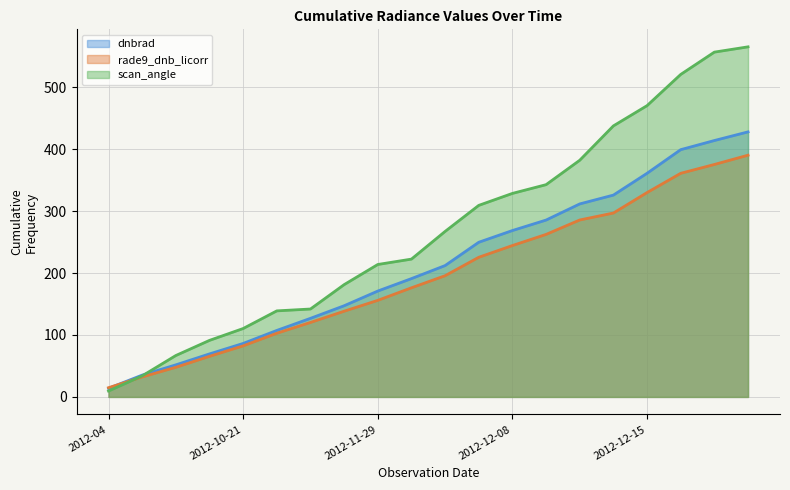

What is the spread (max minus min) of values at 10?

71.5